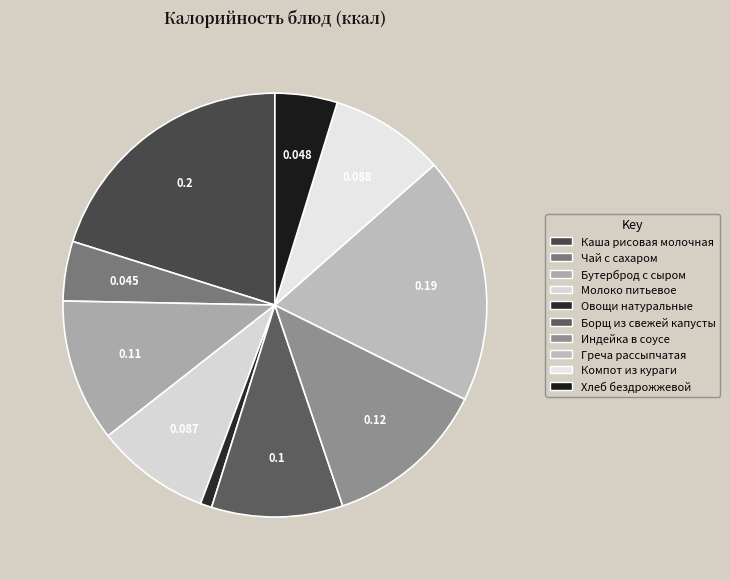

Rank the categories by value from lowest to highest.

Овощи натуральные (помидоры), Чай с сахаром, Хлеб Пекарский бездрожжевой, Молоко питьевое, Компот из кураги и изюма, Борщ из свежей капусты, Бутерброд с сыром, Индейка в соусе, Греча рассыпчатая, Каша рисовая молочная вязкая